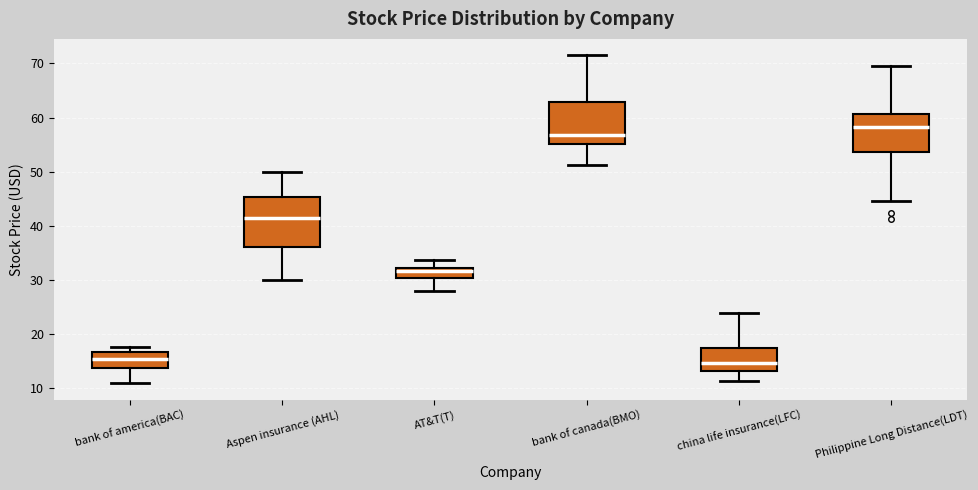

Reading left to right, read every box against the y-axis: the position of its median line, the range the box covers, and the ends of its whiskers. The values are not printed on the chart, so give them approximately, as read against the axis.

bank of america(BAC): median 15, box 14 to 17, whiskers 11 to 18
Aspen insurance (AHL): median 41, box 36 to 45, whiskers 30 to 50
AT&T(T): median 32 (just below the box's upper edge), box 30 to 32, whiskers 28 to 34
bank of canada(BMO): median 57, box 55 to 63, whiskers 51 to 72
china life insurance(LFC): median 15, box 13 to 18, whiskers 11 to 24
Philippine Long Distance(LDT): median 58, box 54 to 61, whiskers 45 to 69